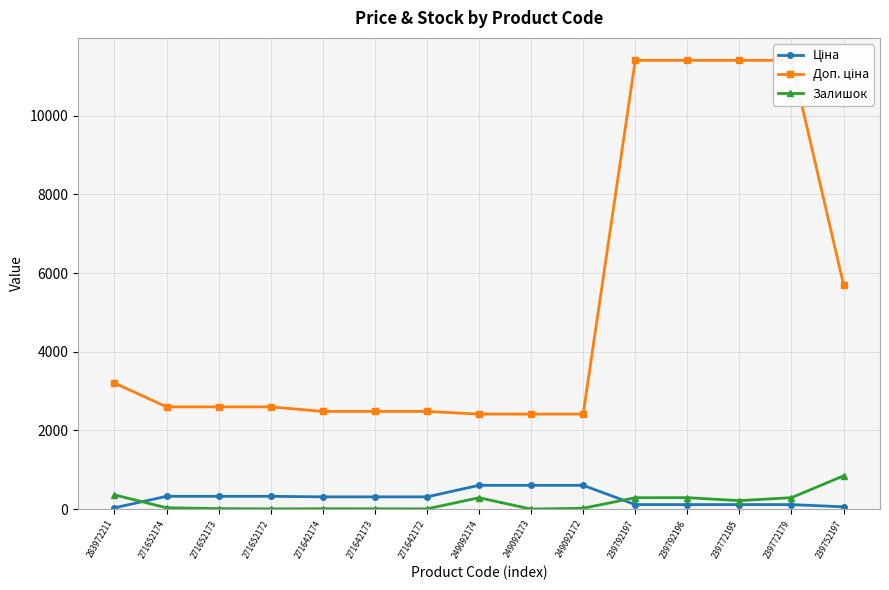

Is the value of Залишок at 271652173 greater than the value of Доп. ціна at 271652173?

No